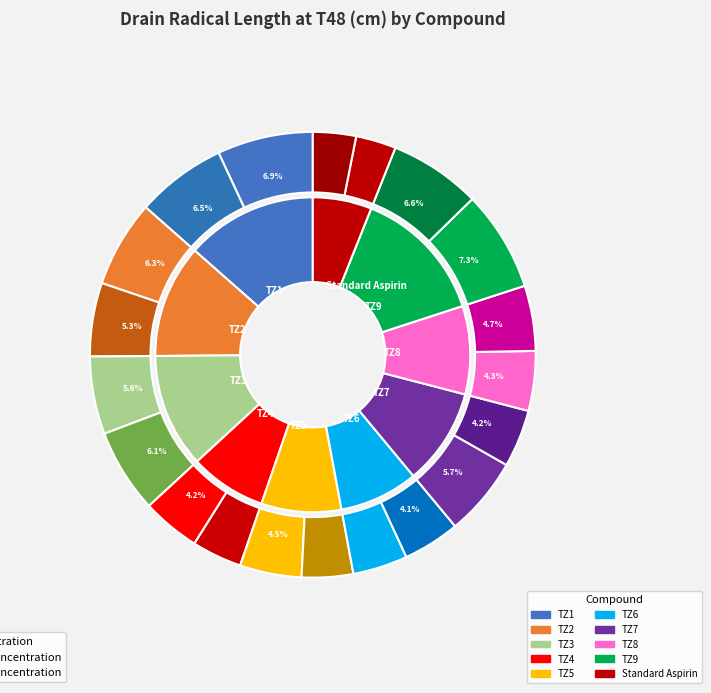

To the nearest percent, what is the difference between the largest and smallest slice percentages?

7%